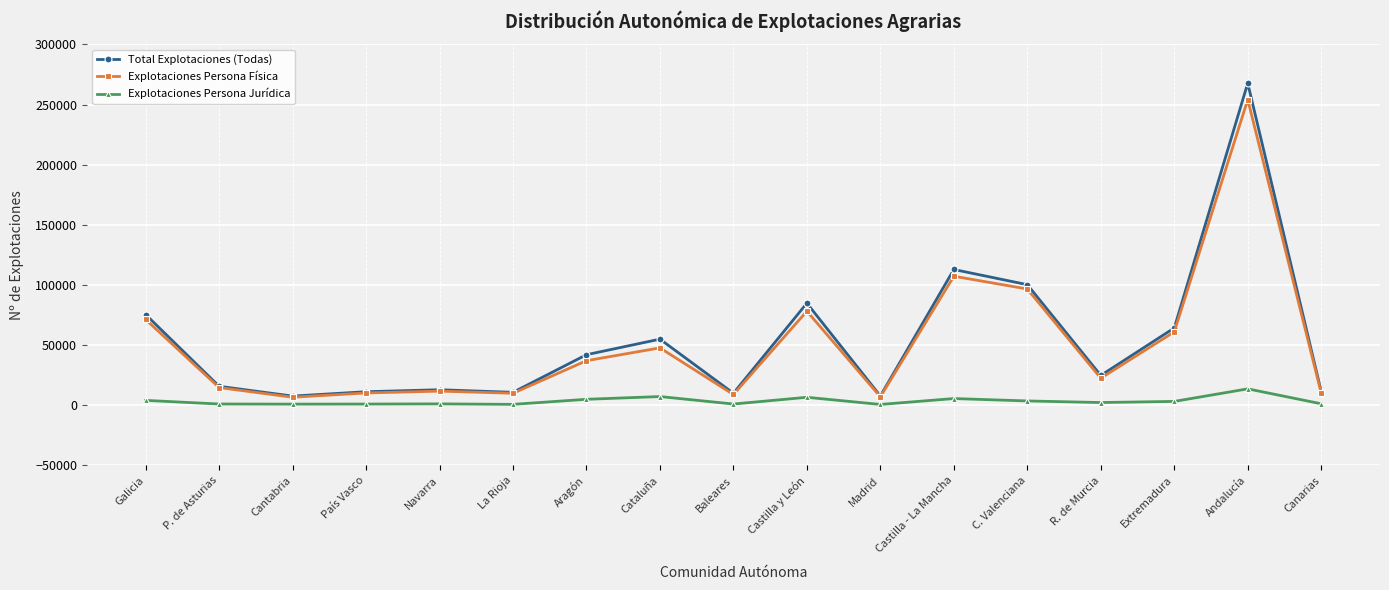

At which category is the sum across all series the highest?

Andalucía